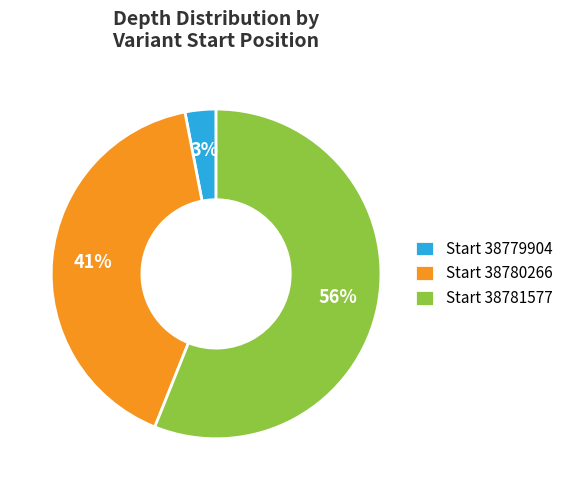

How many slices are in this pie chart?

3